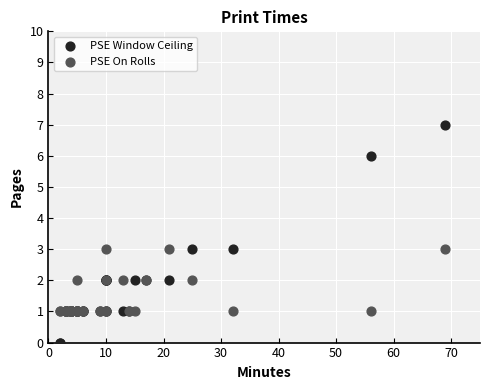

Which series contains the lowest Y value?

PSE Window Ceiling